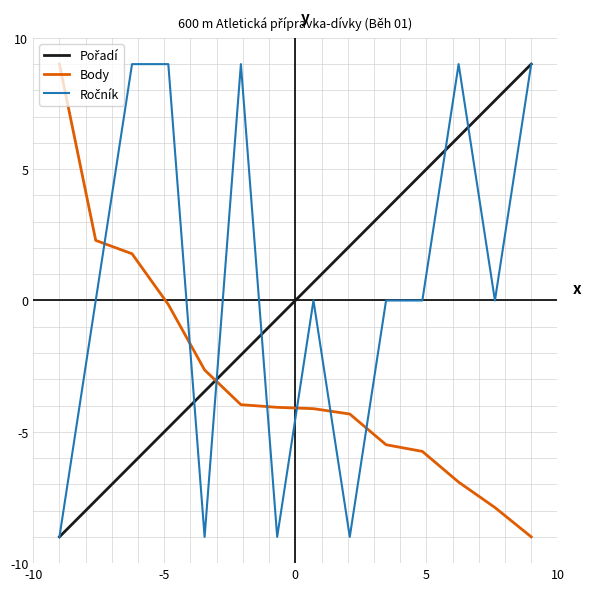

What is the maximum value shown in the chart?

9.0